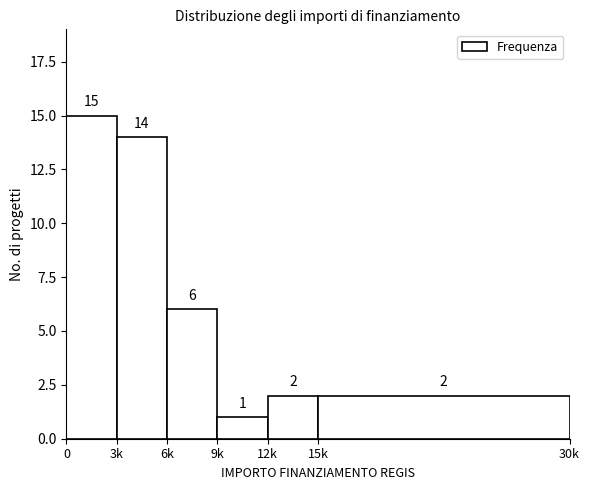

Reading right to left, extract all data points from this chart.

15k=2	12k=2	9k=1	6k=6	3k=14	0=15